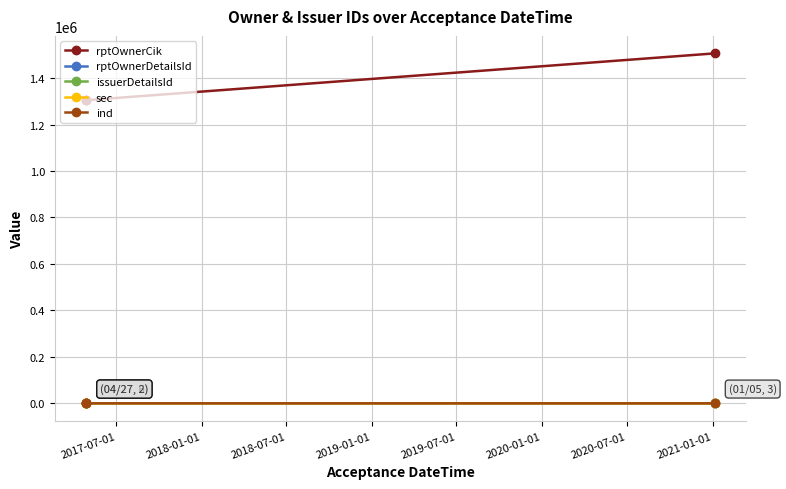

True or false: issuerDetailsId has more than 1 interior local peaks.

False